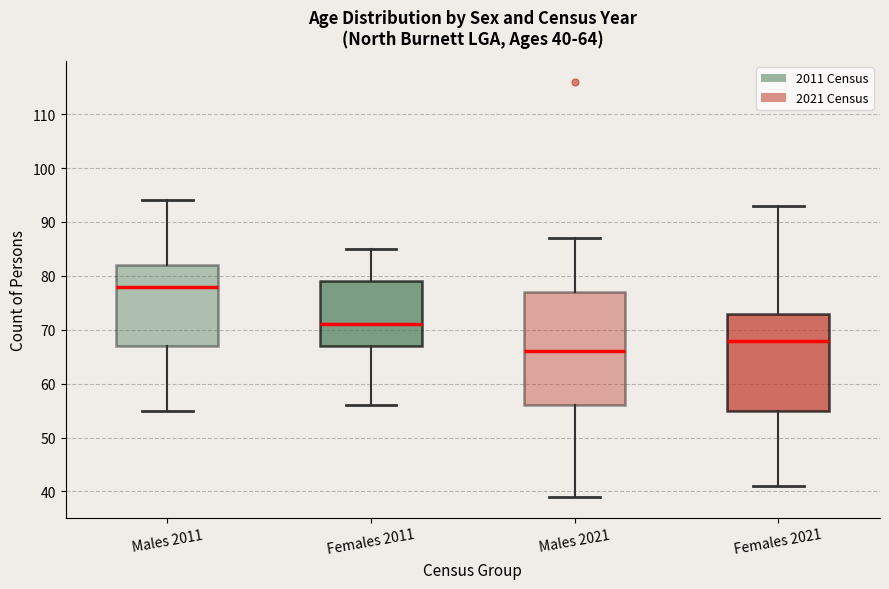

Which box has the highest median line?

Males 2011